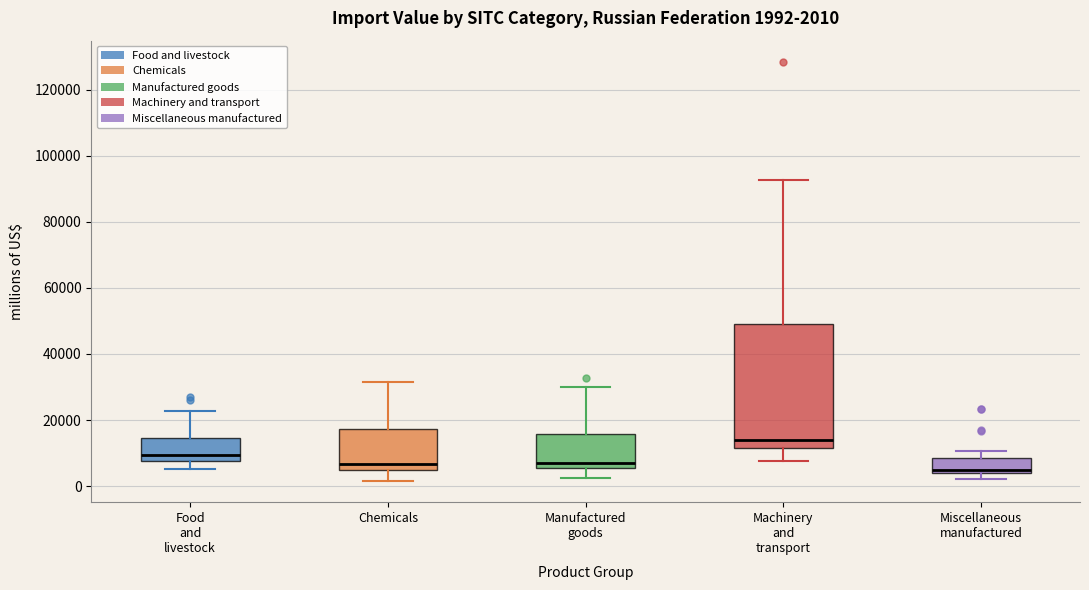

Which box's median line is the highest?

Machinery and transport